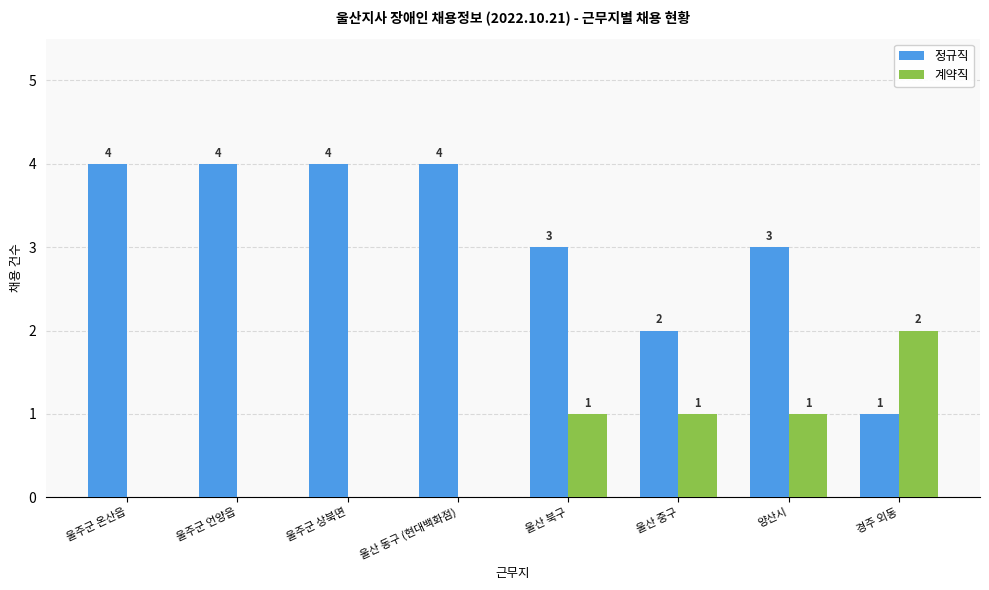

What is the sum of all 정규직 values?

25